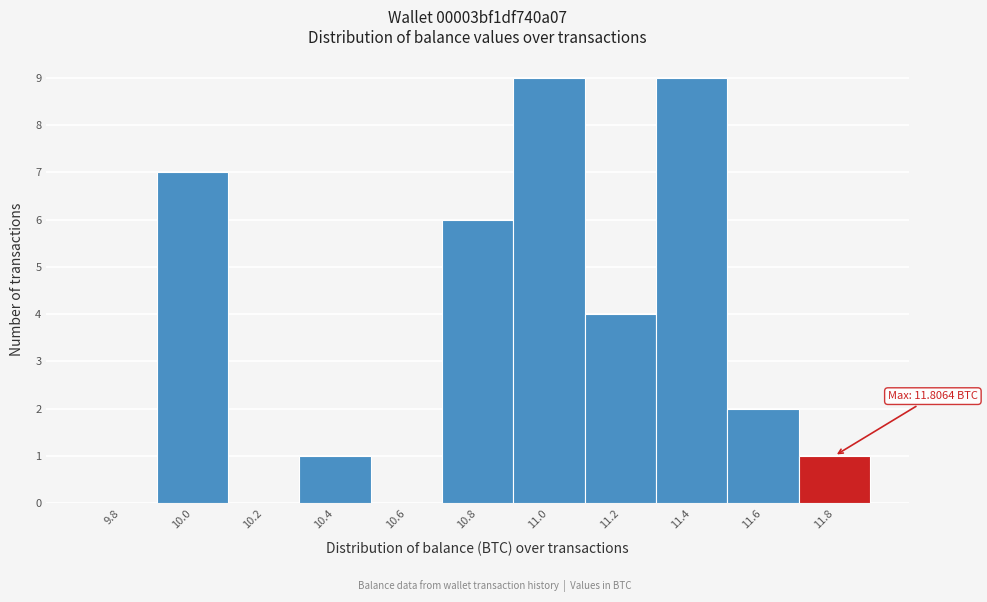

Reading left to right, what are all the values shown in this chart?

9.8=0	10.0=7	10.2=0	10.4=1	10.6=0	10.8=6	11.0=9	11.2=4	11.4=9	11.6=2	11.8=1